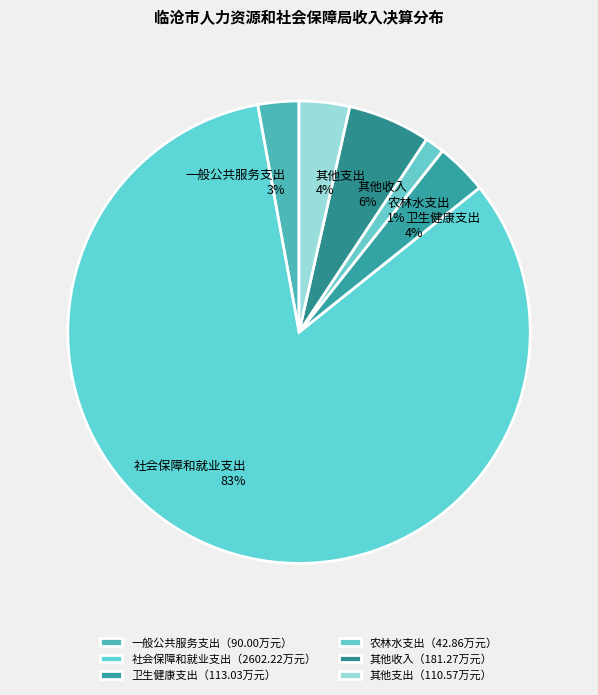

The 一般公共服务支出 slice represents 13% of the pie. True or false?

False